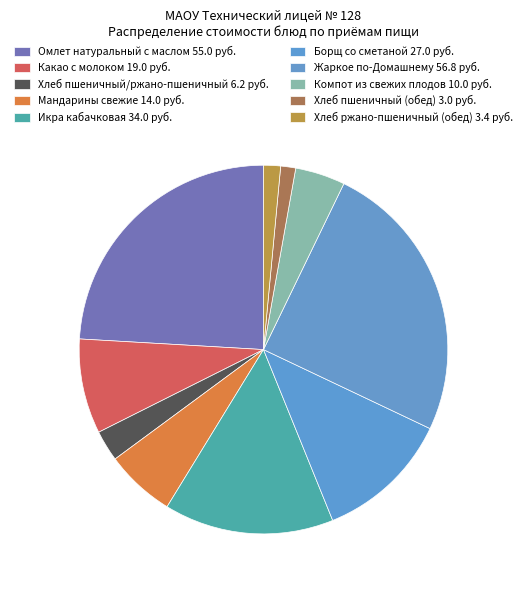

Approximately how many times larger is the value at Омлет натуральный с маслом compared to Какао с молоком?

2.9